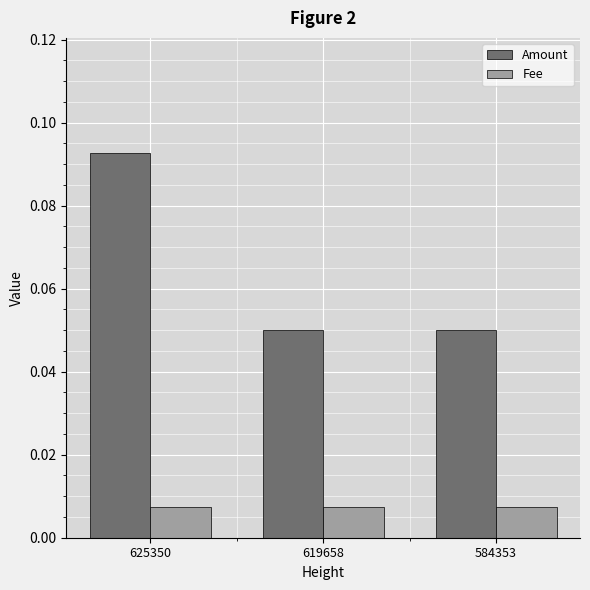

The value of Amount at 625350 is 0.2. True or false?

False